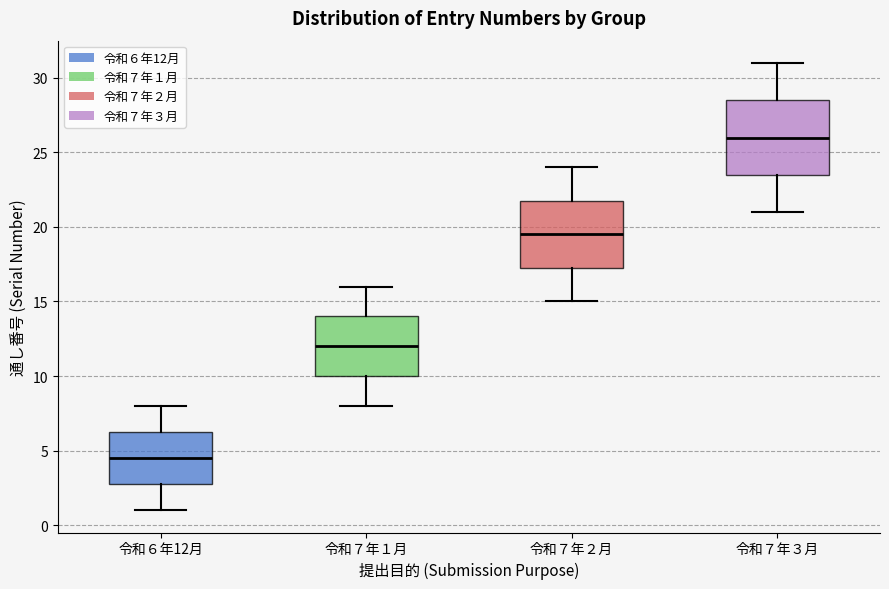

Reading left to right, read every box against the y-axis: the position of its median line, the range the box covers, and the ends of its whiskers. The values are not printed on the chart, so give them approximately, as read against the axis.

令和６年12月: median 4.5, box 3.0 to 6.5, whiskers 1.0 to 8.0
令和７年１月: median 12.0, box 10.0 to 14.0, whiskers 8.0 to 16.0
令和７年２月: median 19.5, box 17.5 to 22.0, whiskers 15.0 to 24.0
令和７年３月: median 26.0, box 23.5 to 28.5, whiskers 21.0 to 31.0